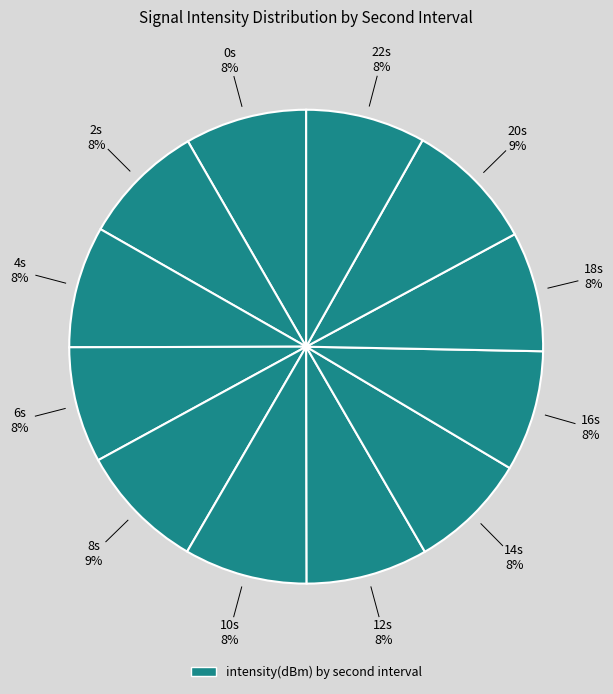

How many slices are in this pie chart?

12